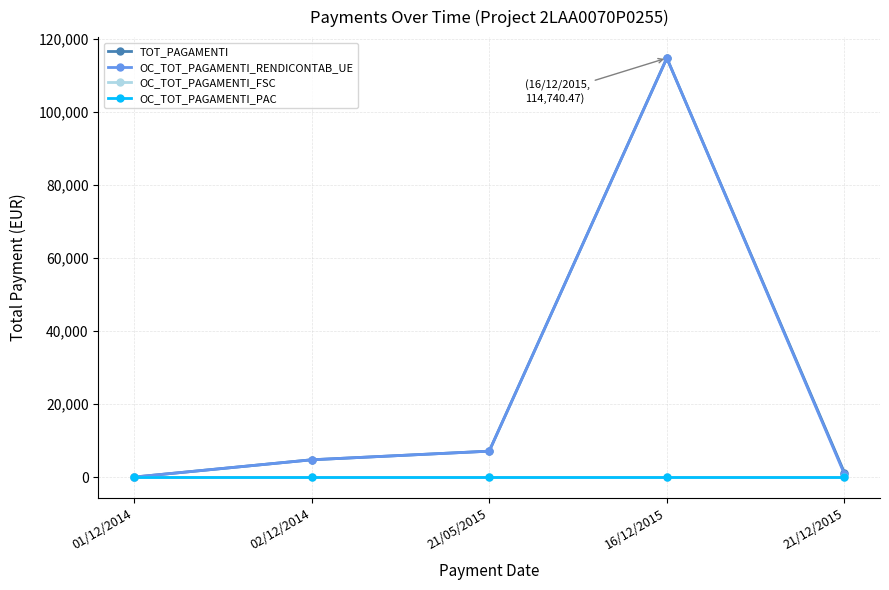

List the series in order of their peak value, highest first.

TOT_PAGAMENTI, OC_TOT_PAGAMENTI_RENDICONTAB_UE, OC_TOT_PAGAMENTI_FSC, OC_TOT_PAGAMENTI_PAC